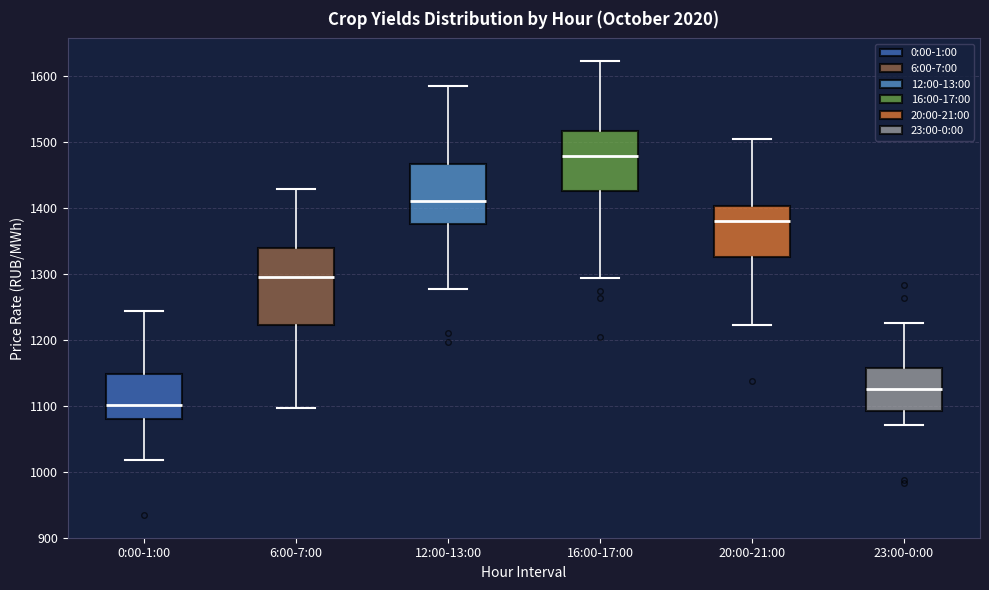

Which box is the tallest, from its lower edge to its upper edge?

6:00-7:00